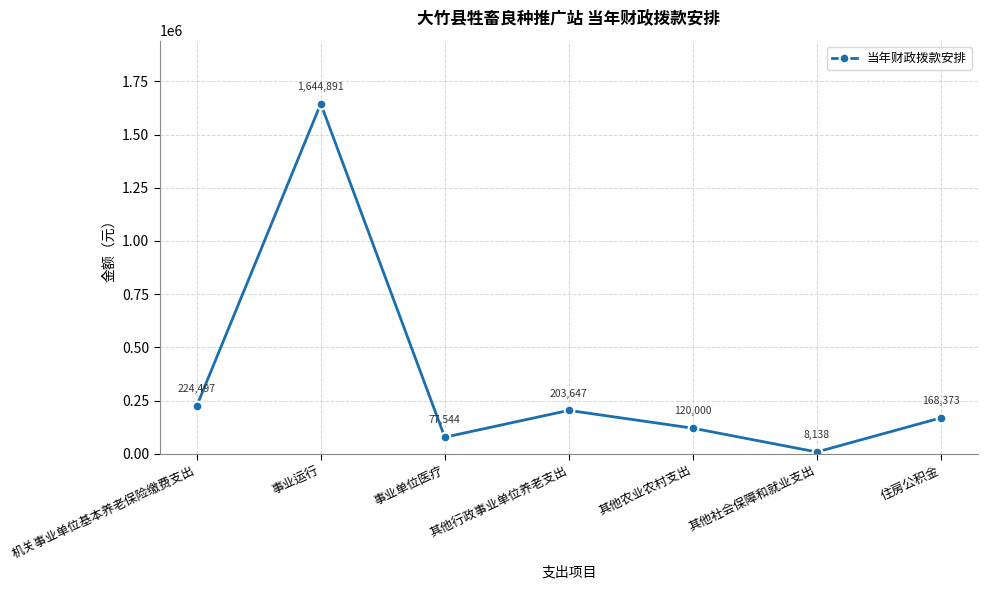

Is this an area chart (filled region under the line)?

No